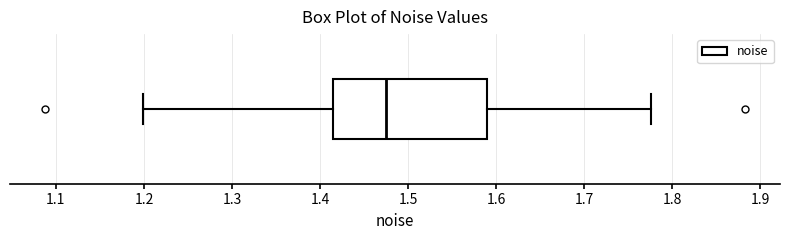

Where does the right whisker of the box end on the x-axis? The values are not printed on the chart, so give them approximately, as read against the axis.

1.78